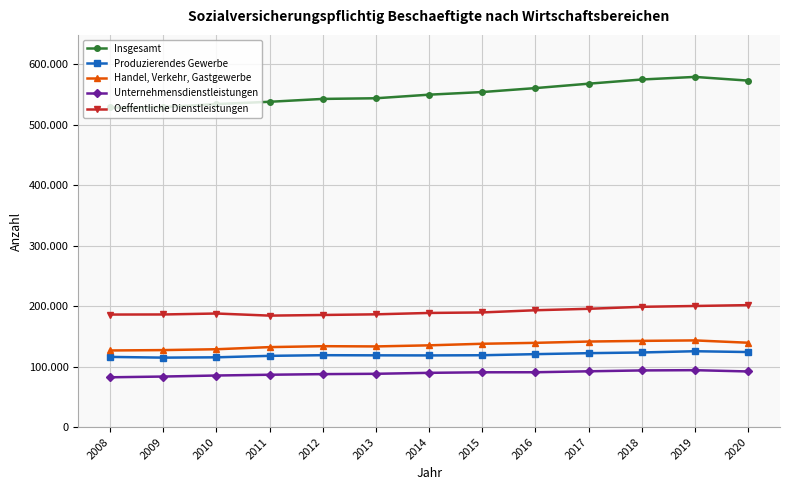

The Insgesamt series shows 572732 at 2020. True or false?

True